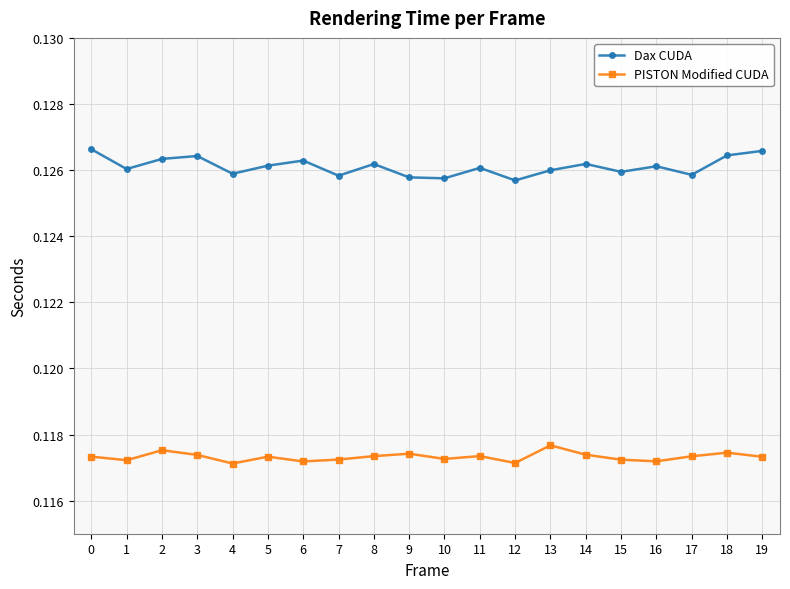

True or false: Dax CUDA has more than 1 points higher than both neighbors.

True